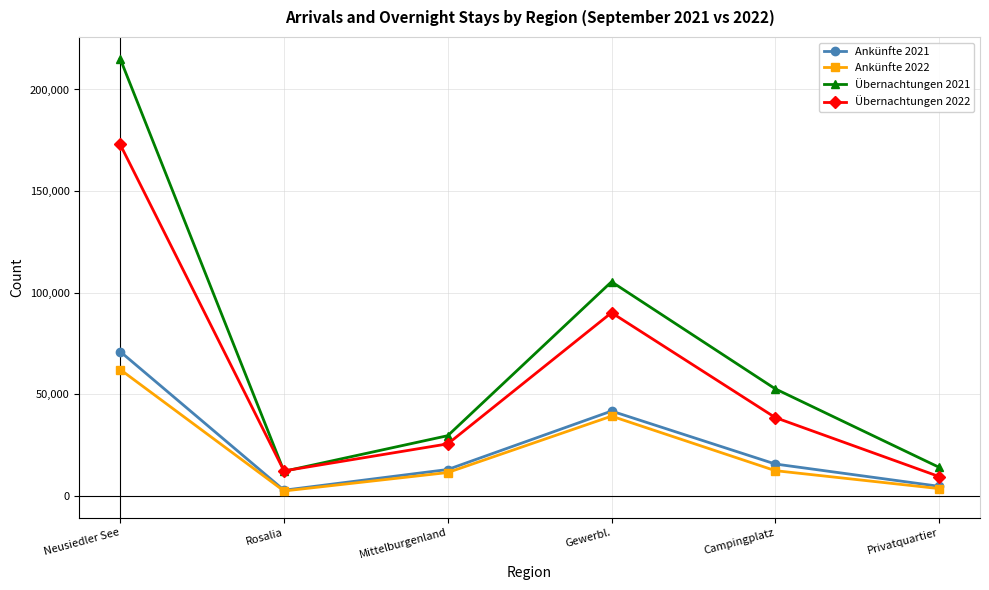

Count the number of categories in the chart.

6